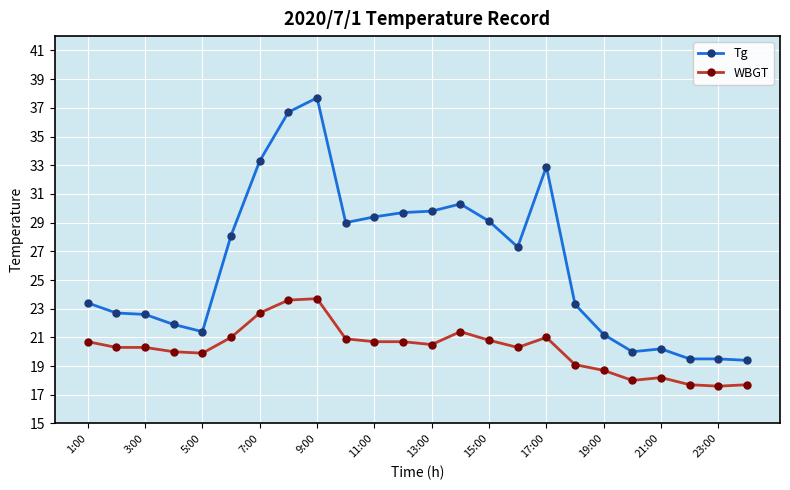

Which series has the largest range (max minus min)?

Tg